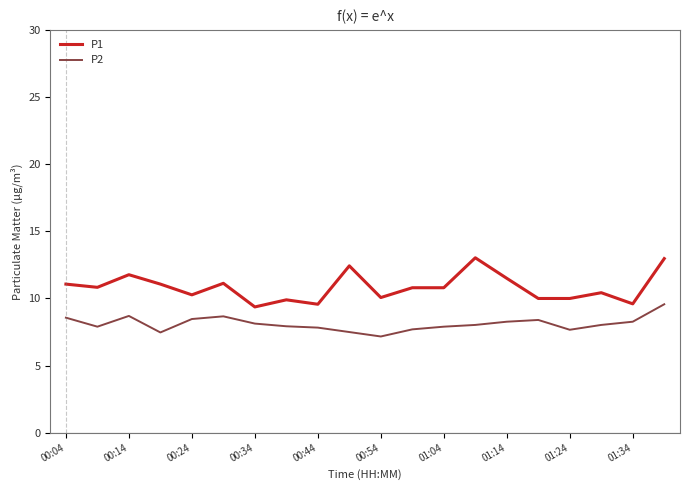

What is the minimum value shown in the chart?

7.2